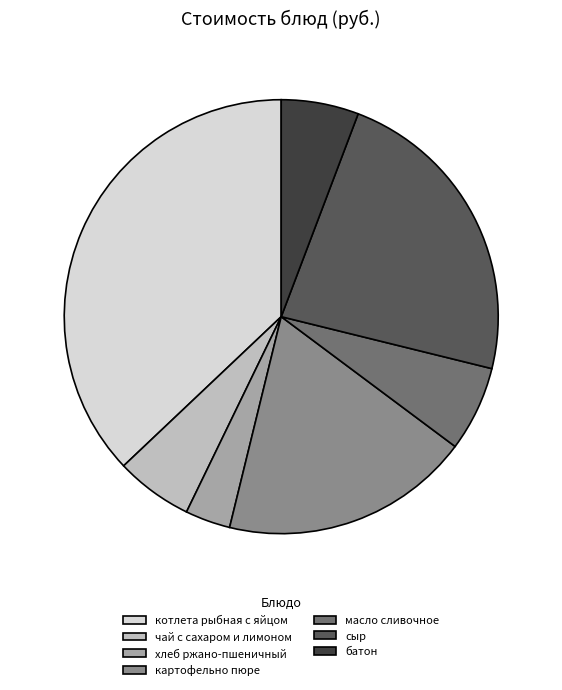

How many slices are in this pie chart?

7